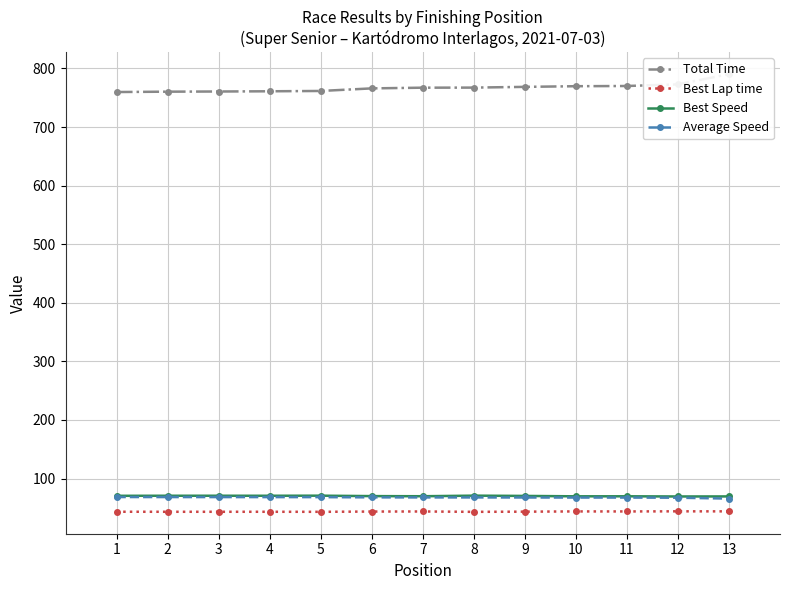

At 9, list the series in order from smallest to largest.

Best Lap time, Average Speed, Best Speed, Total Time